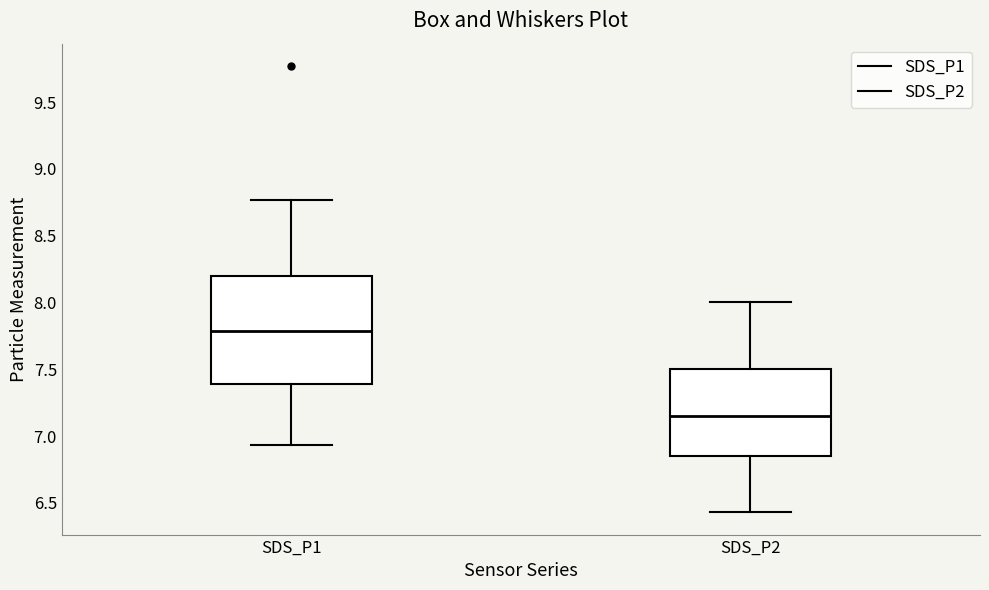

Where does the upper whisker of the box for SDS_P1 end on the y-axis? The values are not printed on the chart, so give them approximately, as read against the axis.

8.75